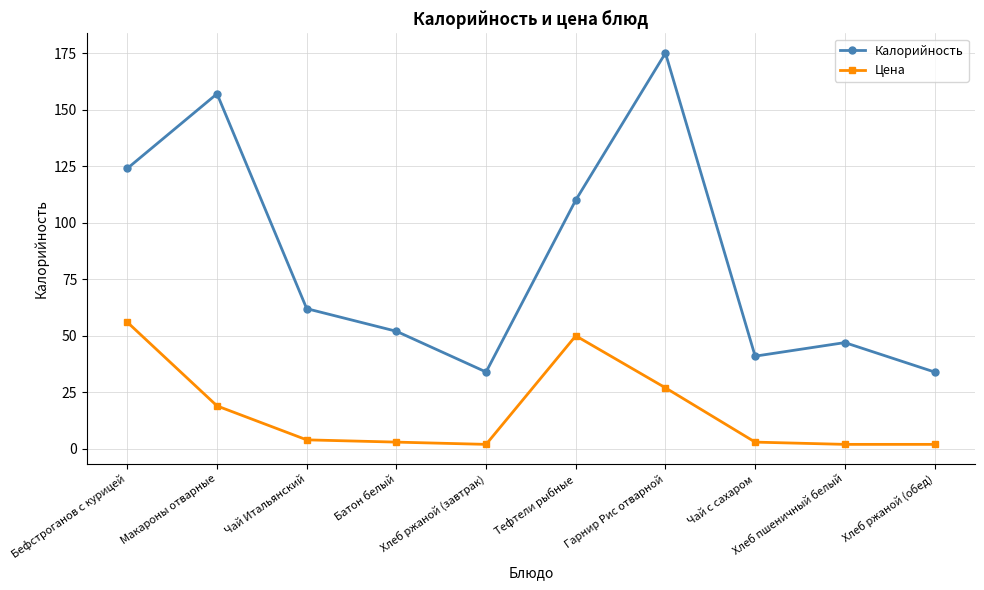

True or false: Калорийность has more than 2 interior local peaks.

True